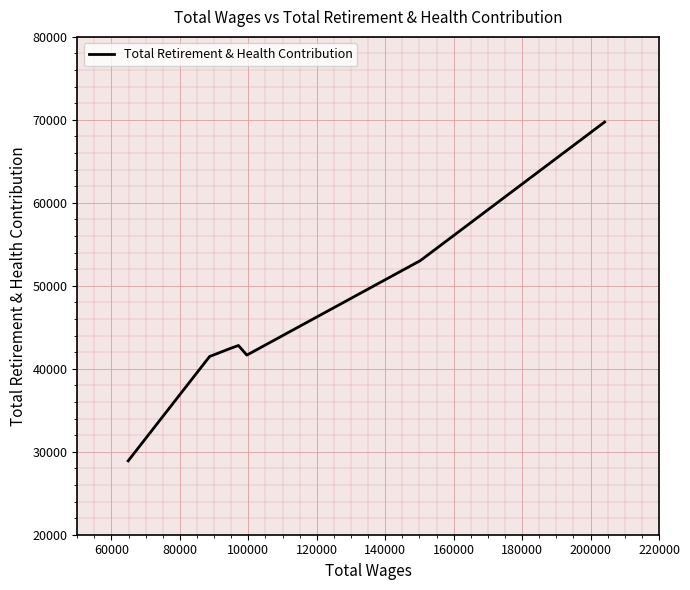

What is the greatest value displayed?

69743